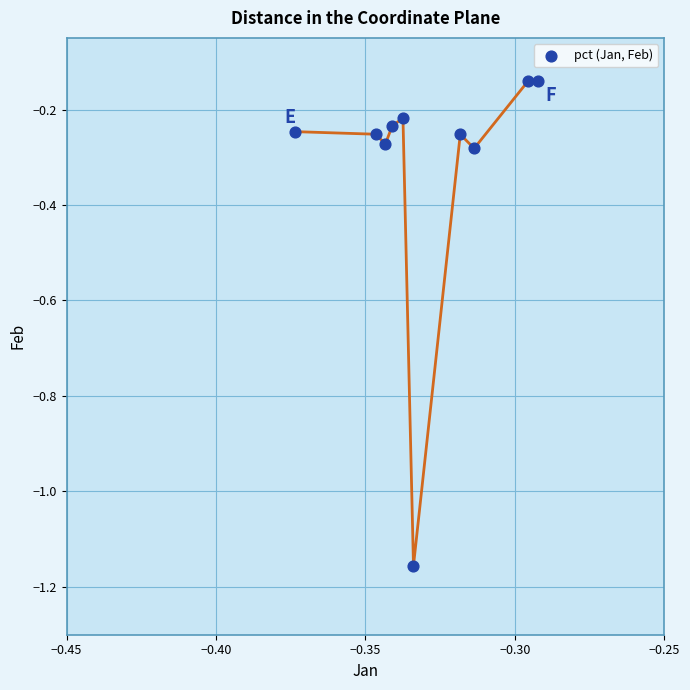

What is the range of Y values (max minus min)?

1.0